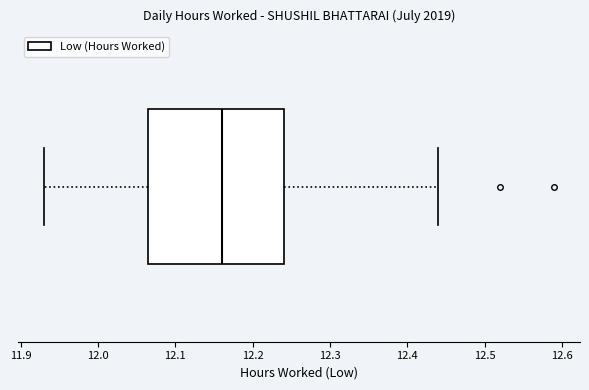

Where is the right edge of the box on the x-axis? The values are not printed on the chart, so give them approximately, as read against the axis.

12.24